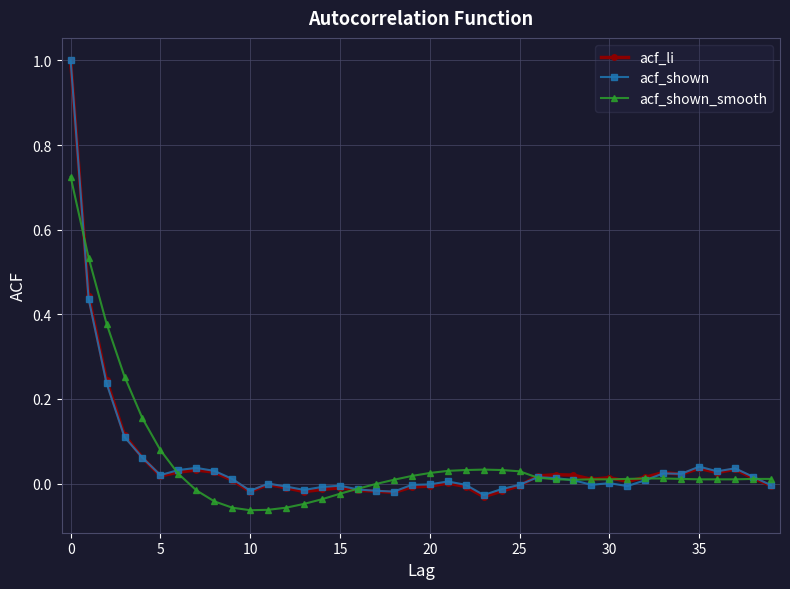

True or false: acf_shown has more than 0 interior local peaks.

True